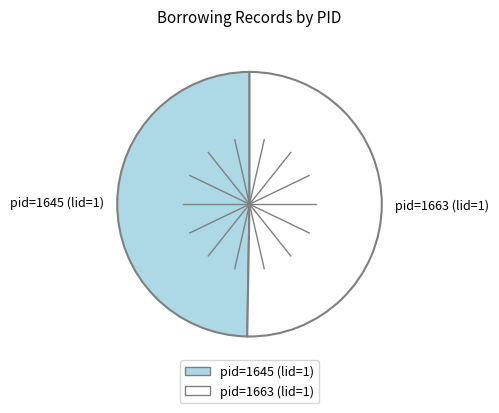

Approximately how many times larger is the value at pid=1663 (lid=1) compared to pid=1645 (lid=1)?

1.0